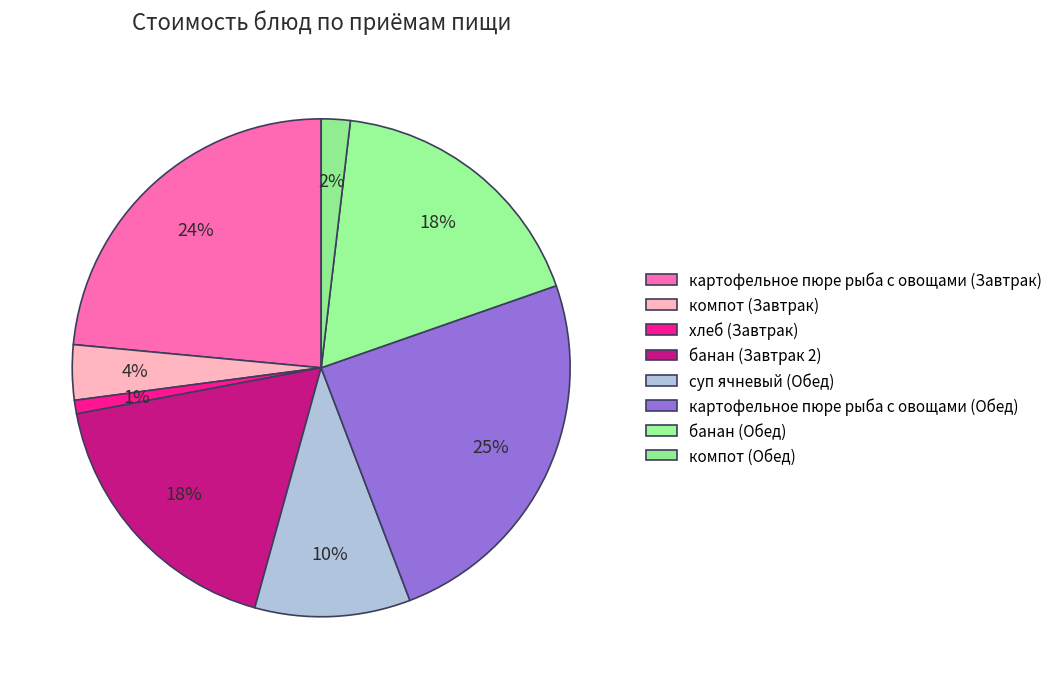

Which category has the smallest portion of the pie?

хлеб (Завтрак)